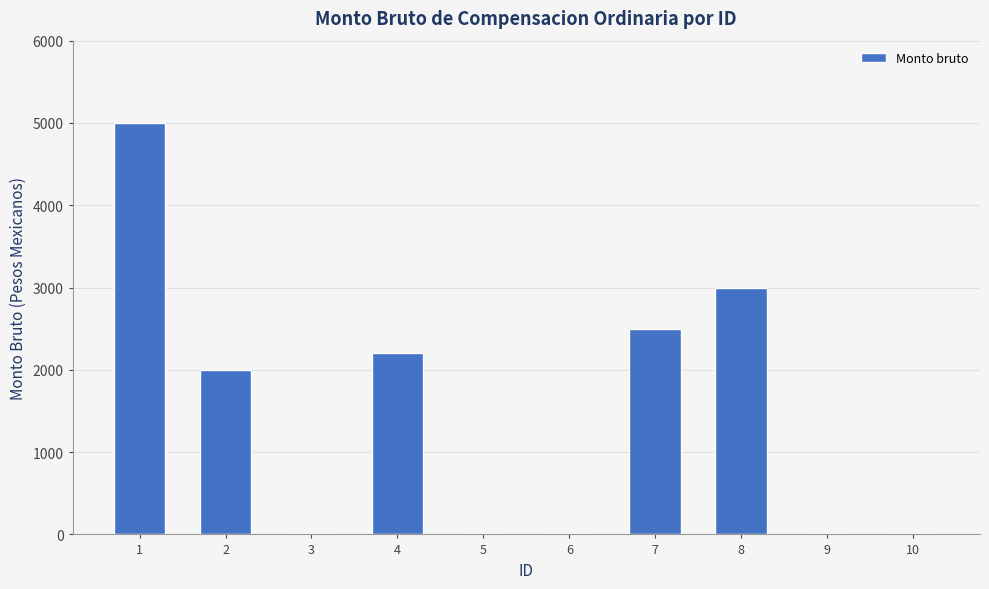

What is the sum of all values?

14700